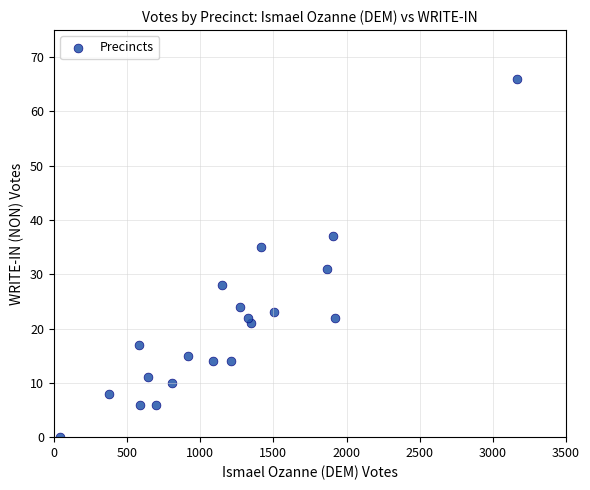

What is the range of Y values (max minus min)?

66